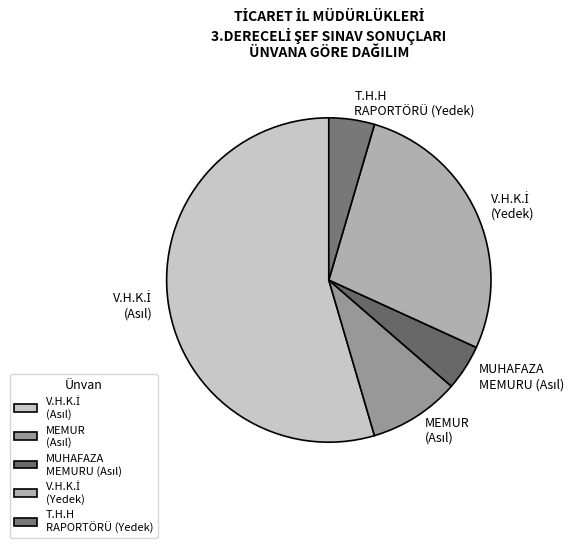

True or false: T.H.H RAPORTÖRÜ (Yedek) accounts for 5% of the total.

True